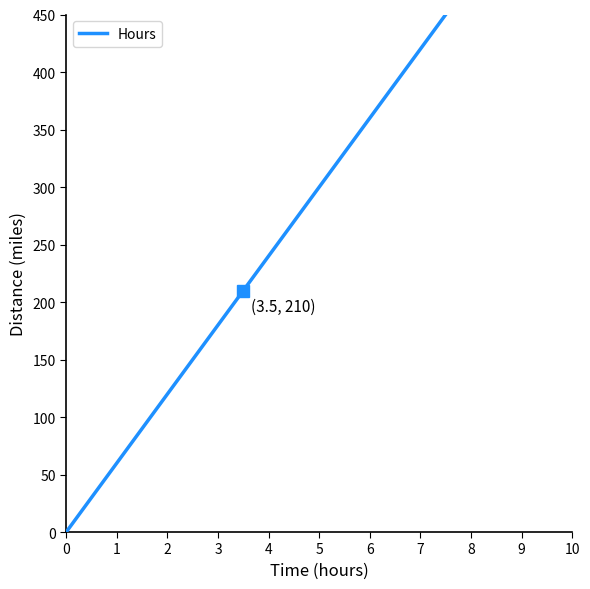

What is the difference between the second highest and second lowest values?

480